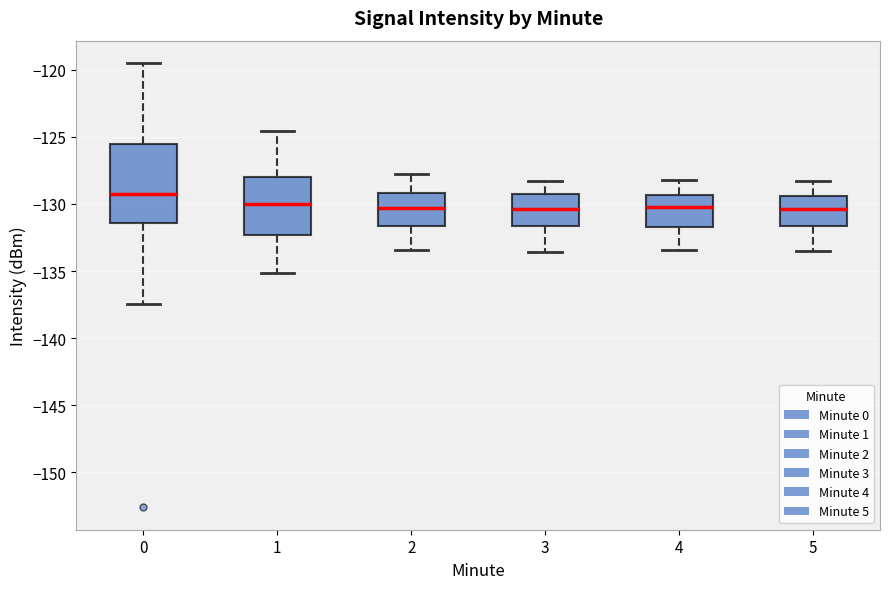

Comparing the boxes themselves (not the whiskers), which one is the tallest?

0